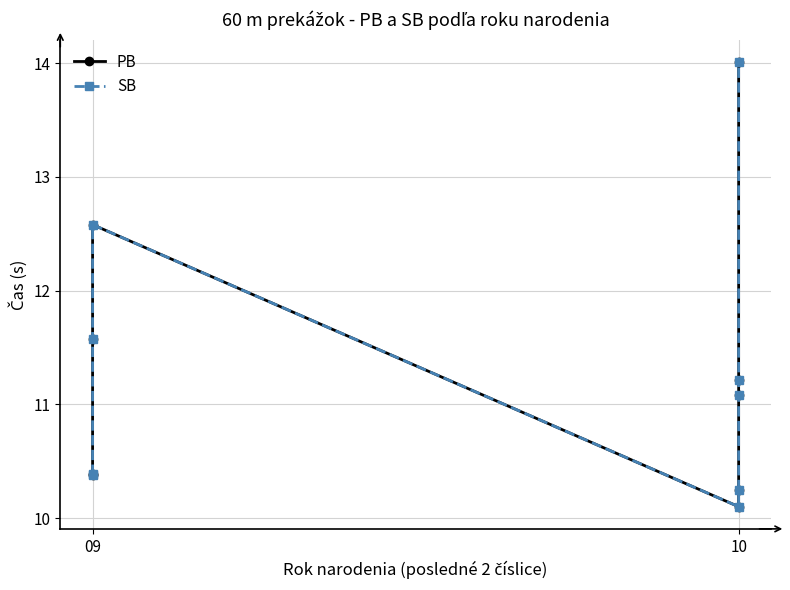

True or false: SB and PB intersect in this chart.

False